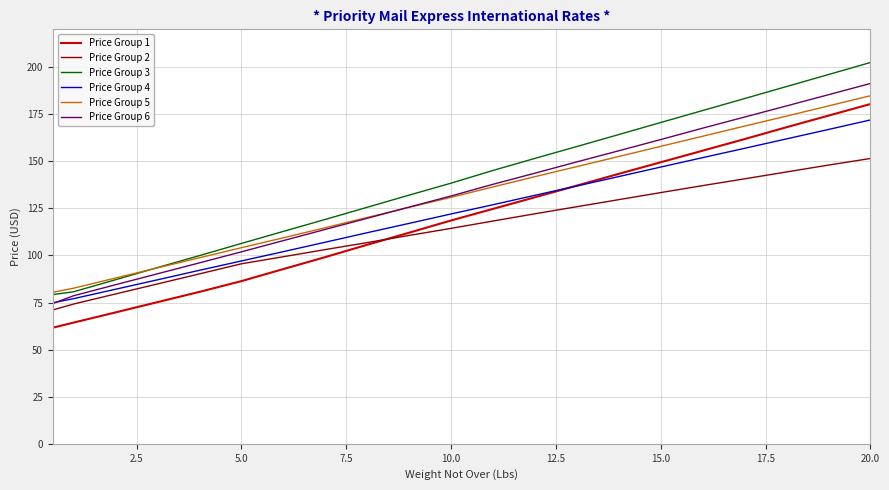

What are all the series names shown in the legend?

Price Group 1, Price Group 2, Price Group 3, Price Group 4, Price Group 5, Price Group 6